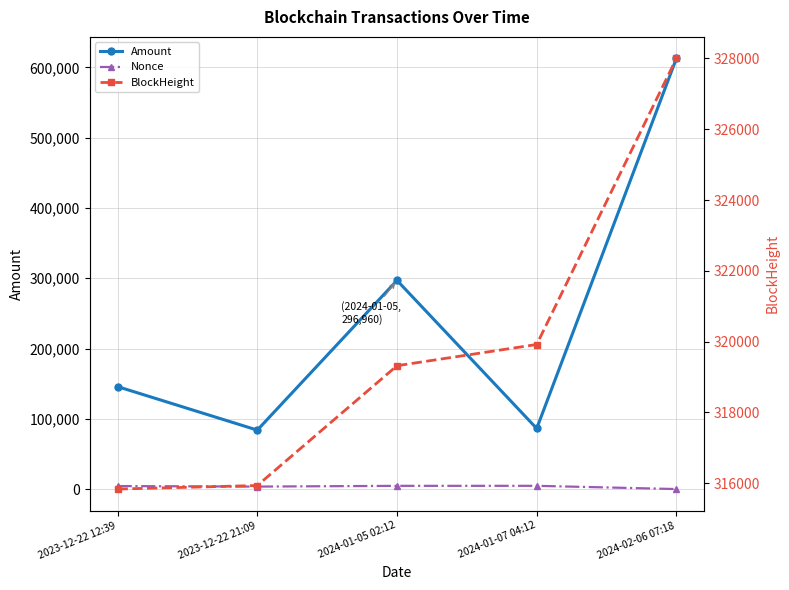

List the series in order of their overall mean, lowest first.

Nonce, Amount, BlockHeight